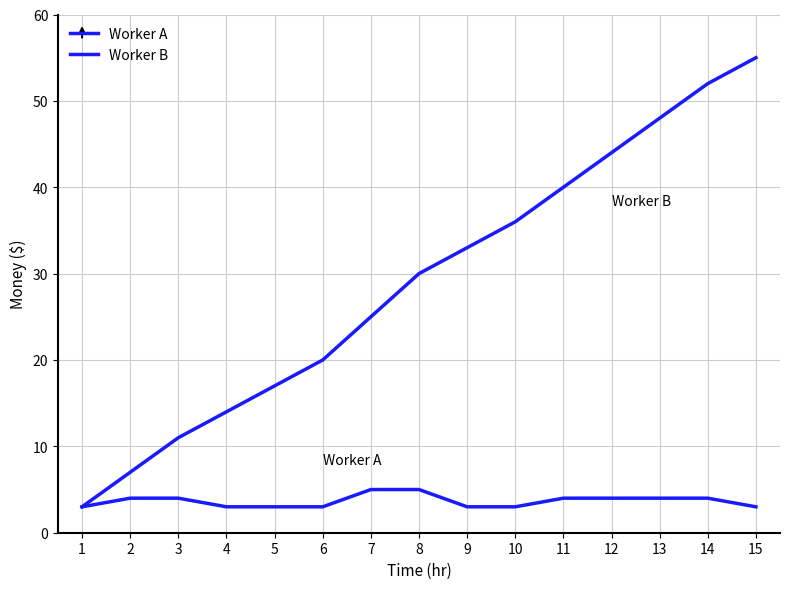

At which label does Worker B first exceed 30?

9